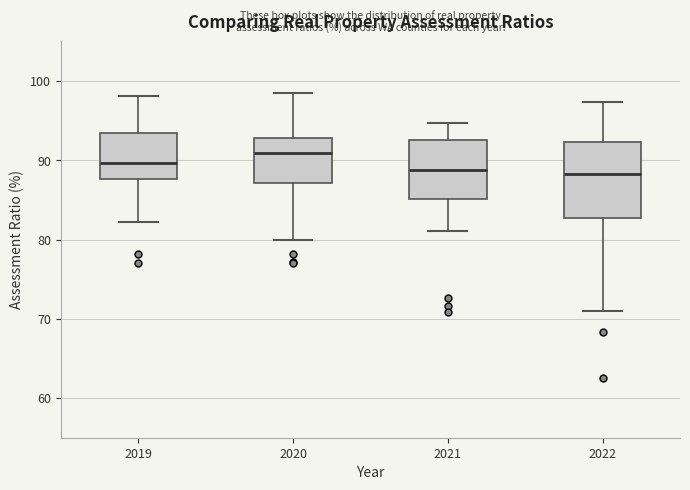

Where does the upper whisker of the box at x = 2019 end on the y-axis? The values are not printed on the chart, so give them approximately, as read against the axis.

98